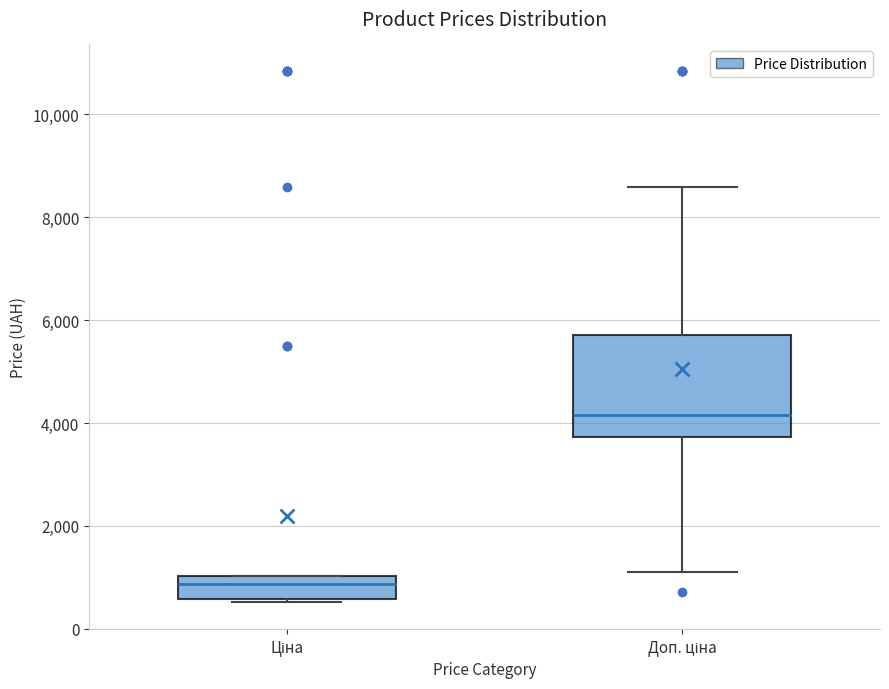

Where does the median line of the box for Доп. ціна sit on the y-axis? The values are not printed on the chart, so give them approximately, as read against the axis.

4200